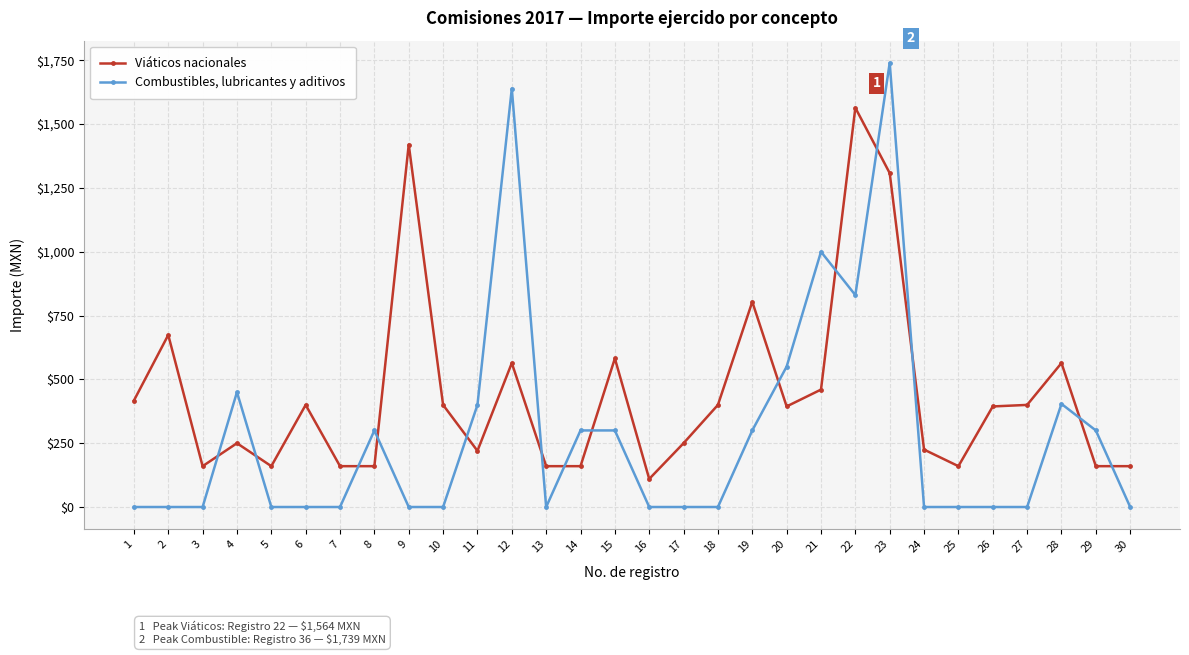

Between 8 and 25, which series saw the biggest shift?

Combustibles, lubricantes y aditivos